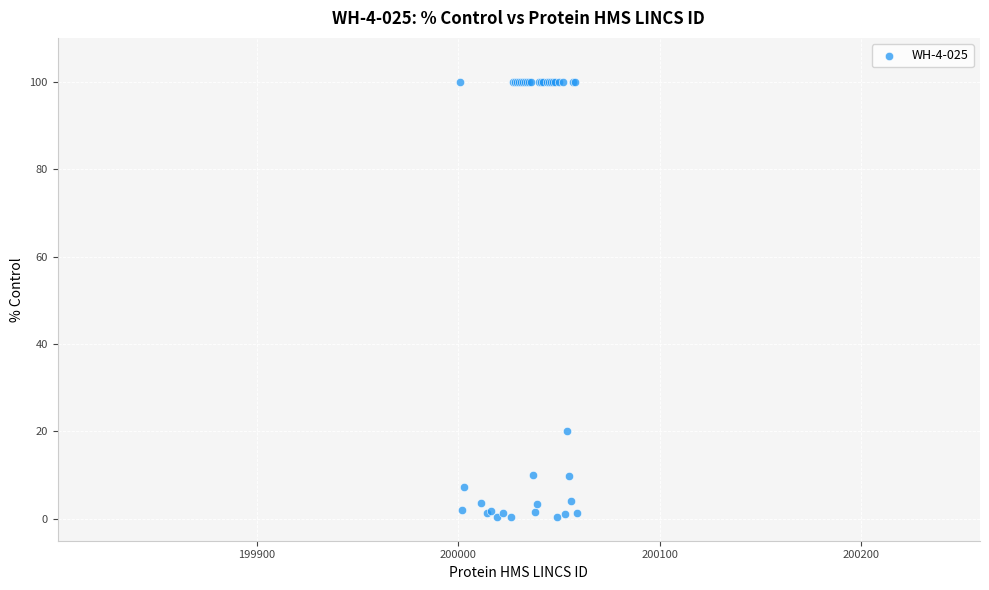

What Y value in the scatter plot is closest to 50?

20.0